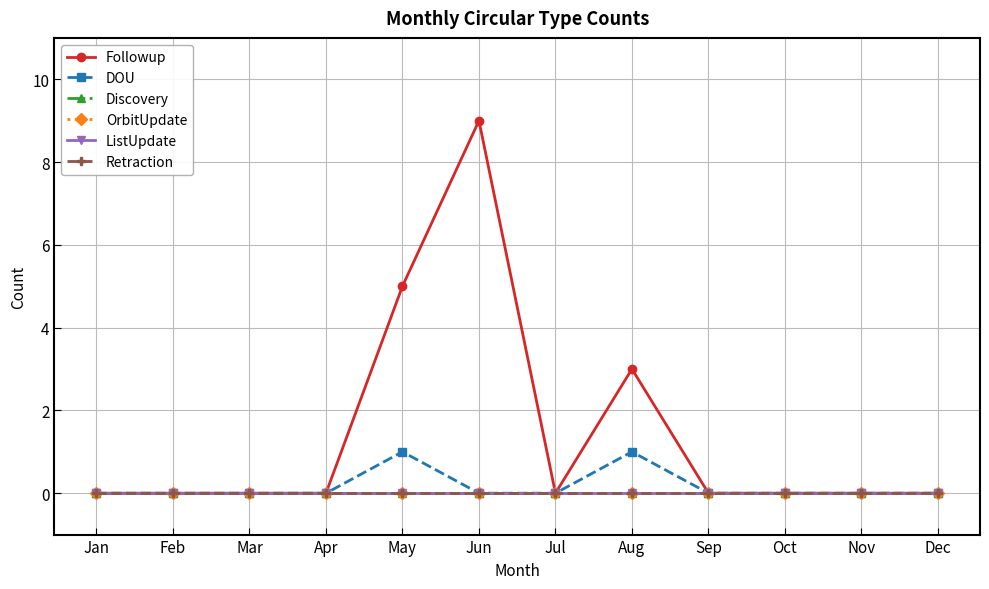

Does the chart have visible grid lines?

Yes